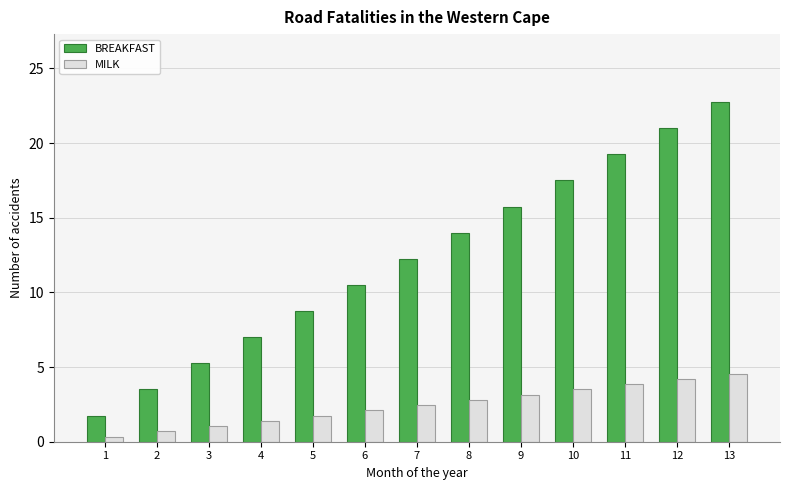

At which category is the sum across all series the highest?

13